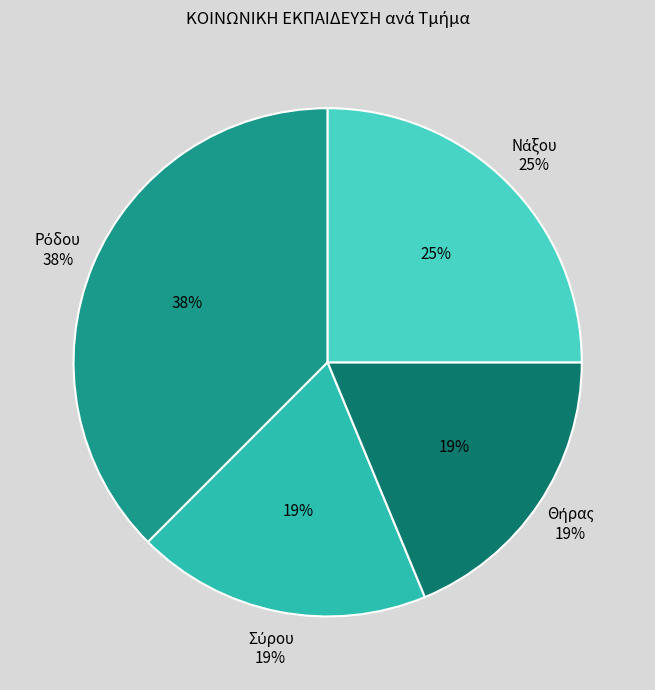

Does any single category account for the majority?

No